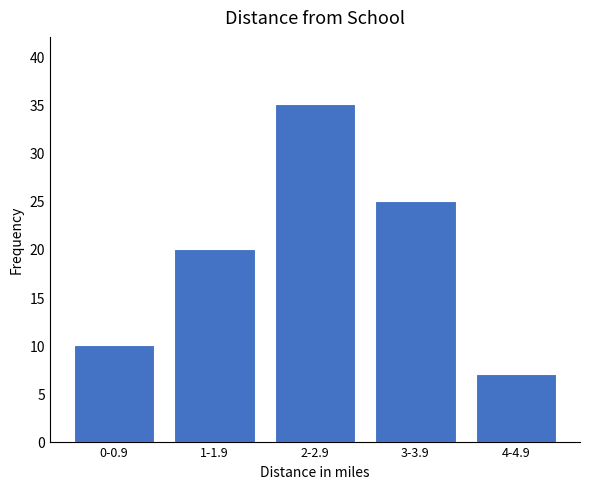

Reading right to left, list all the values displayed in this chart.

4-4.9=7	3-3.9=25	2-2.9=35	1-1.9=20	0-0.9=10